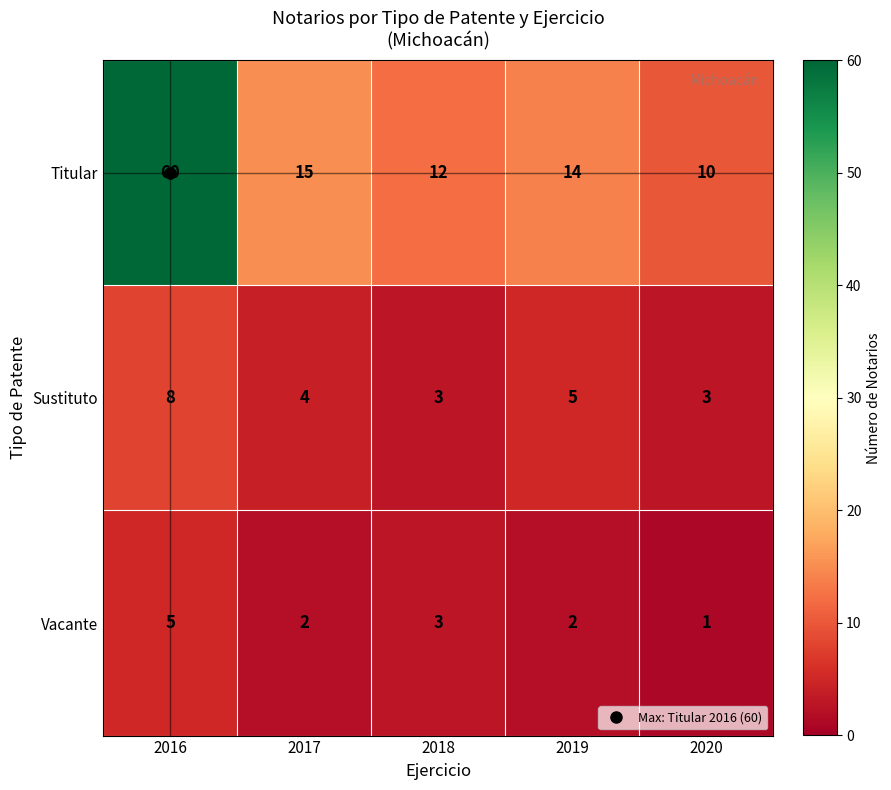

What is the difference between the maximum and second lowest values in the Vacante series?

3